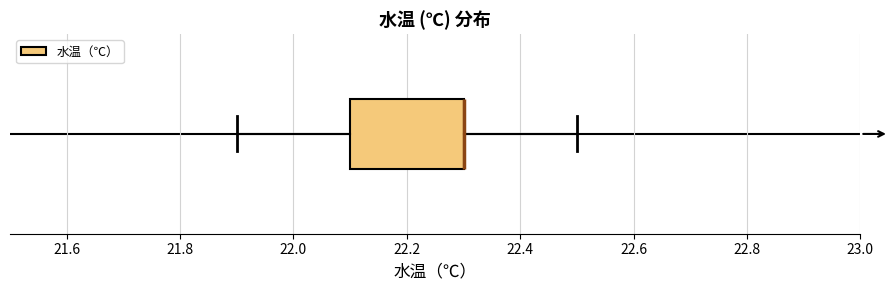

Transcribe this box plot: give where the median line is, the range the box spans, and where the two whiskers end, as read against the x-axis. The values are not printed on the chart, so give them approximately, as read against the axis.

median 22.3 (drawn on the box's right edge), box 22.1 to 22.3, whiskers 21.9 to 22.5